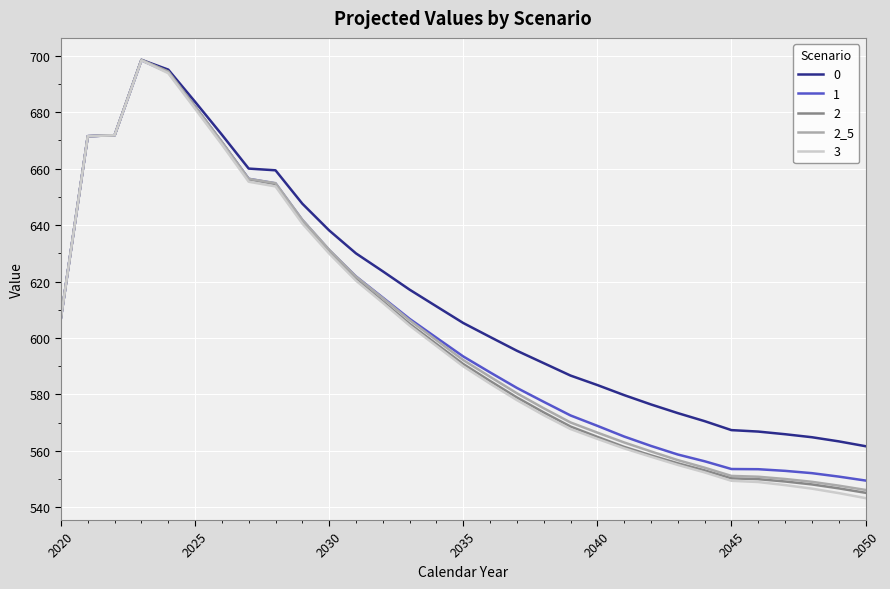

Which series has the widest spread of values?

3